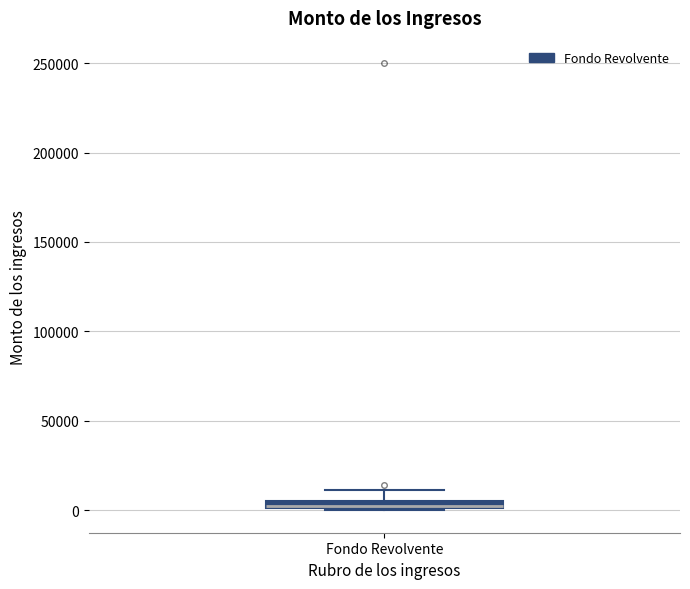

Where is the upper edge of the box for Fondo Revolvente on the y-axis? The values are not printed on the chart, so give them approximately, as read against the axis.

5000